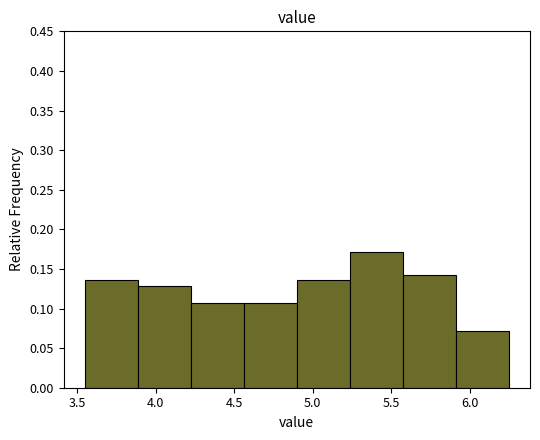

Reading left to right, transcribe this chart: for each bar, give the range it covers on the x-axis and its height. Neither the bar edges nor the heights are printed on the chart, so give them approximately, as read against the axes.

3.55 to 3.90: 0.135
3.90 to 4.25: 0.130
4.25 to 4.55: 0.105
4.55 to 4.90: 0.105
4.90 to 5.25: 0.135
5.25 to 5.60: 0.170
5.60 to 5.90: 0.145
5.90 to 6.25: 0.070